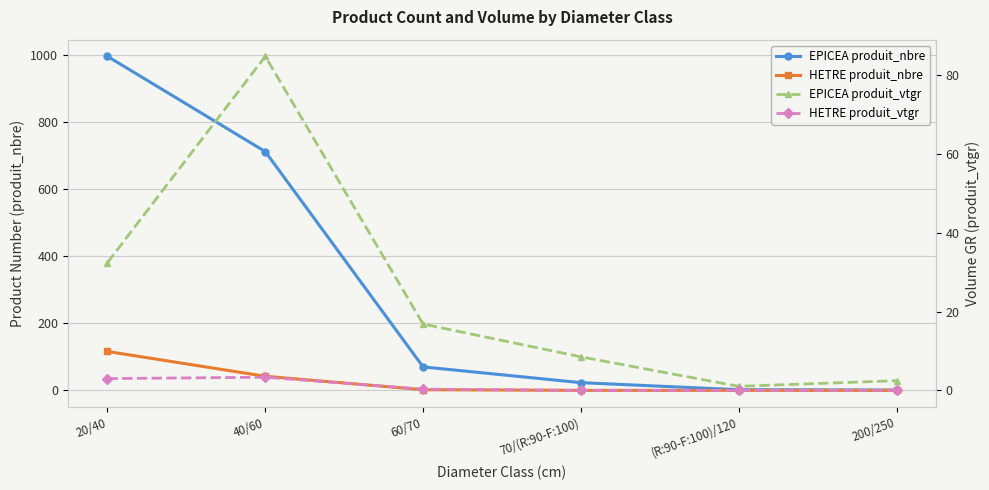

Reading right to left, extract all data points from this chart.

EPICEA produit_nbre: 200/250=1.0	(R:90-F:100)/120=2.0	70/(R:90-F:100)=23.0	60/70=70.0	40/60=712.0	20/40=996.0
HETRE produit_nbre: 200/250=0.0	(R:90-F:100)/120=0.0	70/(R:90-F:100)=0.0	60/70=2.0	40/60=42.0	20/40=116.0
EPICEA produit_vtgr: 200/250=2.5	(R:90-F:100)/120=1.0	70/(R:90-F:100)=8.5	60/70=16.8	40/60=84.7	20/40=32.4
HETRE produit_vtgr: 200/250=0.0	(R:90-F:100)/120=0.0	70/(R:90-F:100)=0.0	60/70=0.3	40/60=3.3	20/40=3.0